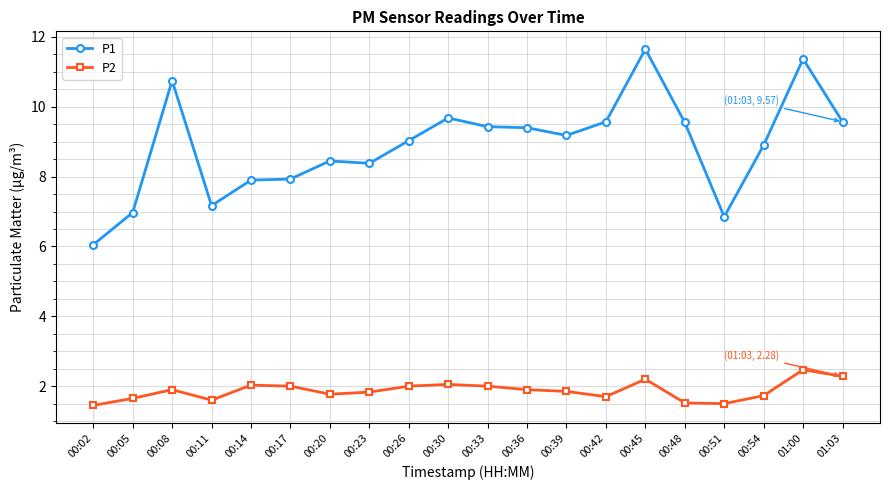

What position from the right is 00:45?

6